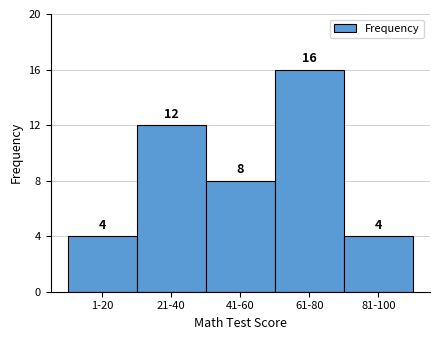

Reading right to left, what are all the values shown in this chart?

4	16	8	12	4